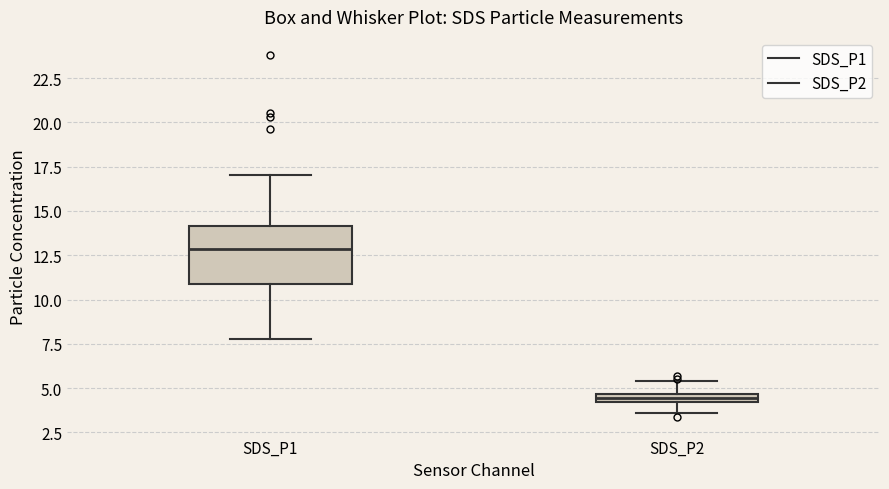

Which box is the tallest, from its lower edge to its upper edge?

SDS_P1